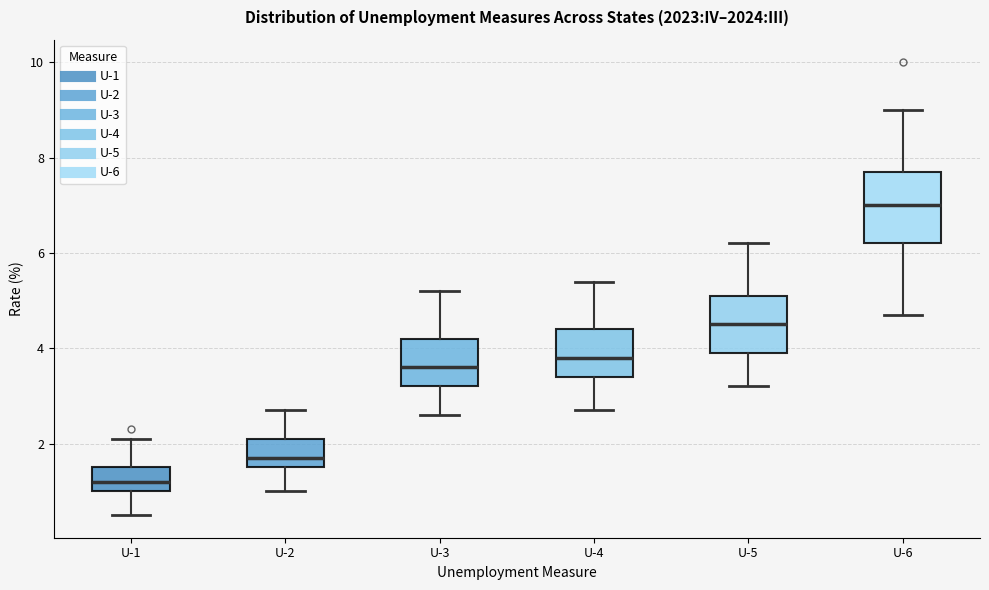

Reading left to right, read every box against the y-axis: the position of its median line, the range the box covers, and the ends of its whiskers. The values are not printed on the chart, so give them approximately, as read against the axis.

U-1: median 1.2, box 1.0 to 1.6, whiskers 0.6 to 2.2
U-2: median 1.8, box 1.6 to 2.2, whiskers 1.0 to 2.8
U-3: median 3.6, box 3.2 to 4.2, whiskers 2.6 to 5.2
U-4: median 3.8, box 3.4 to 4.4, whiskers 2.8 to 5.4
U-5: median 4.6, box 4.0 to 5.2, whiskers 3.2 to 6.2
U-6: median 7.0, box 6.2 to 7.8, whiskers 4.8 to 9.0